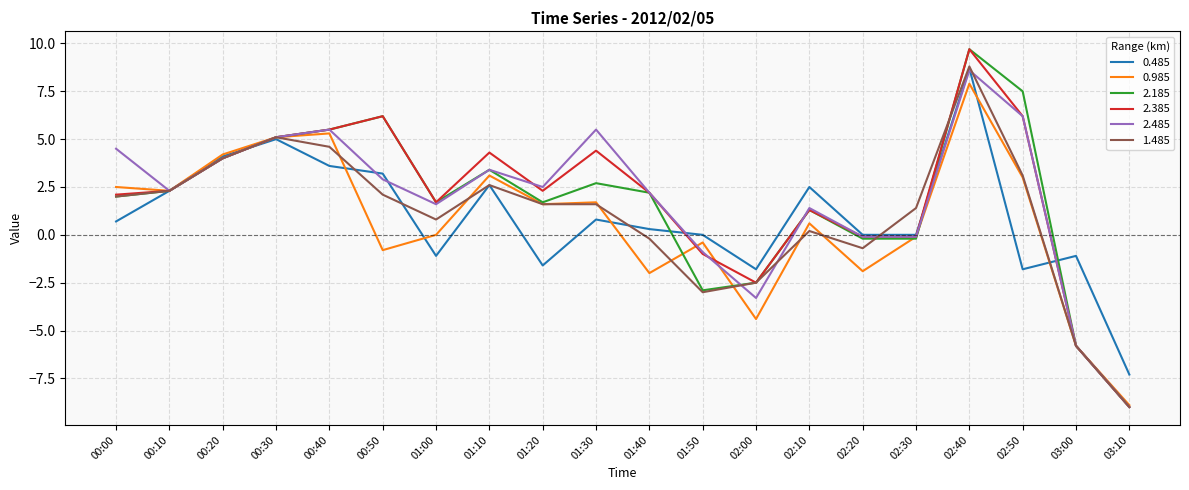

What is the total value across all series at 02:40?

53.4